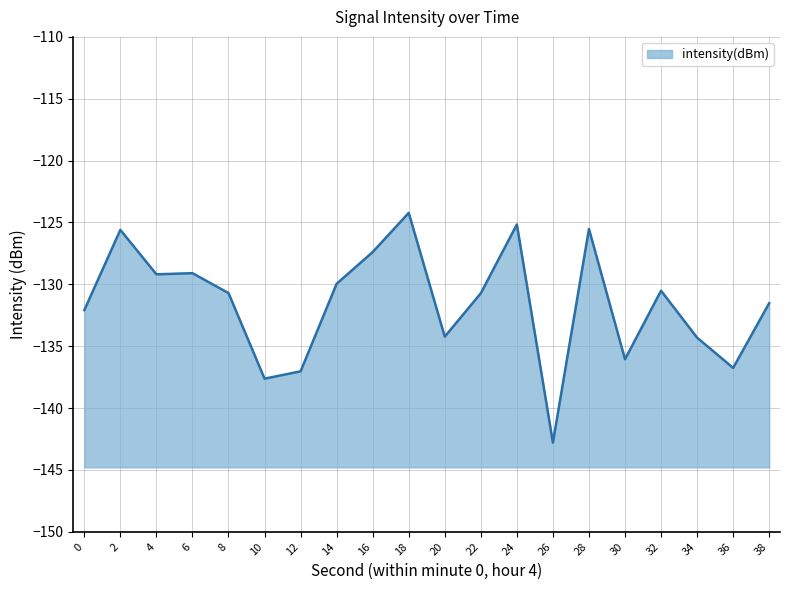

What is the greatest value displayed?

-124.2